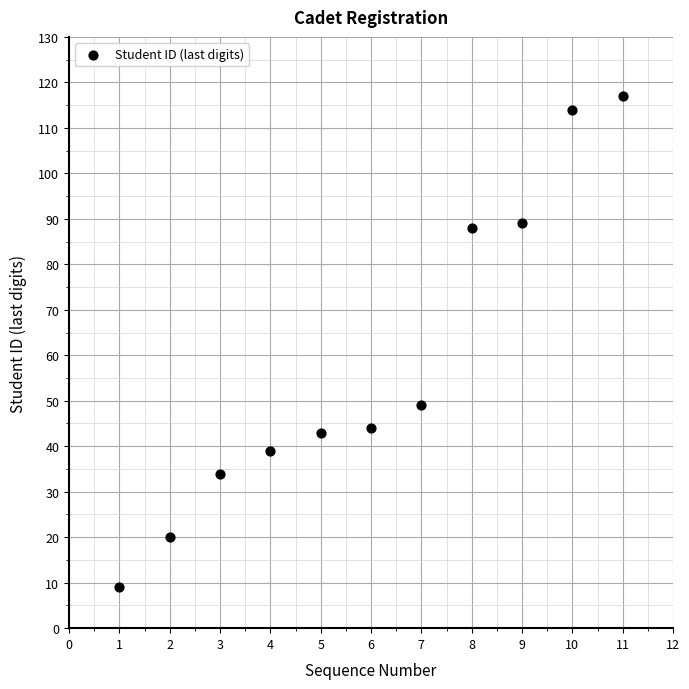

What is the average Y value?

59